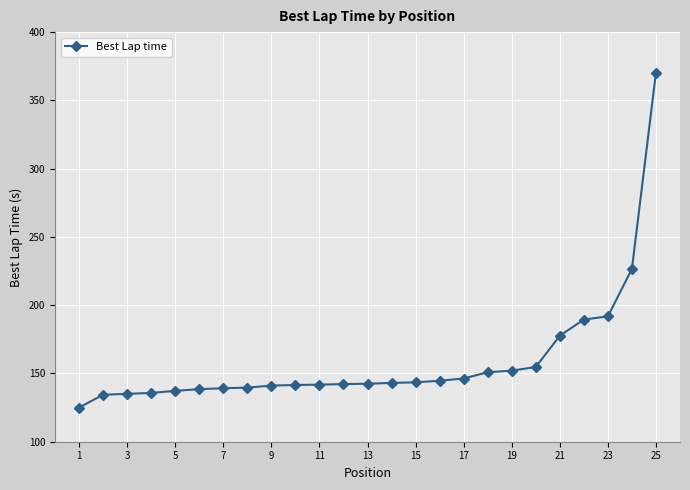

What is the value of the 25th point from the left?

370.3